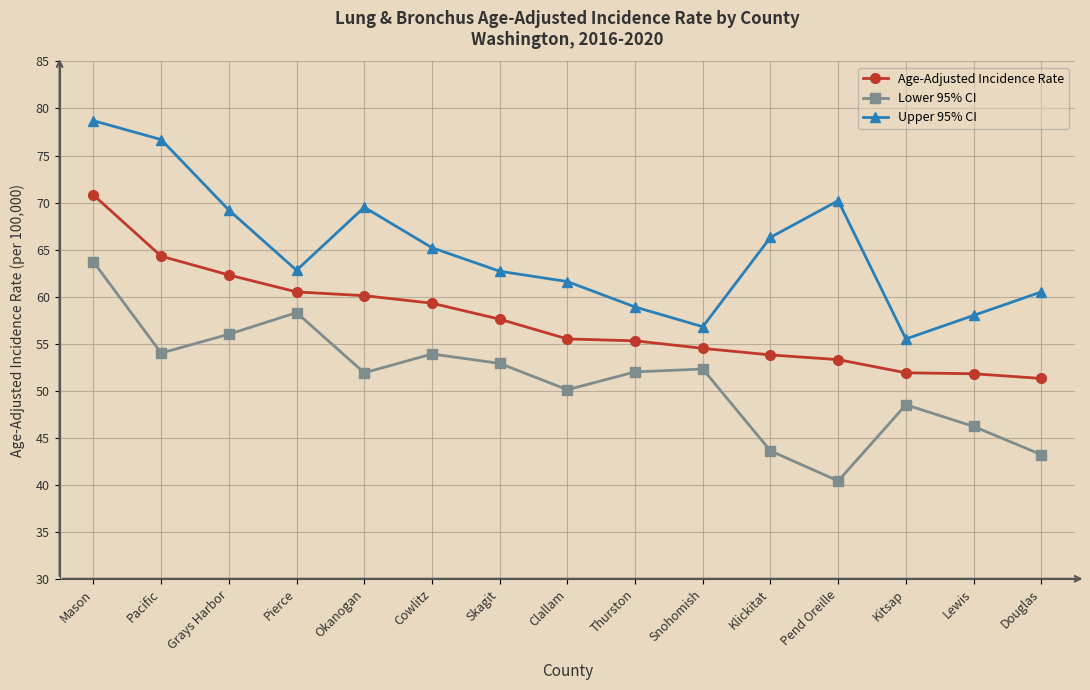

Rank the series by their average value, from lowest to highest.

Lower 95% CI, Age-Adjusted Incidence Rate, Upper 95% CI